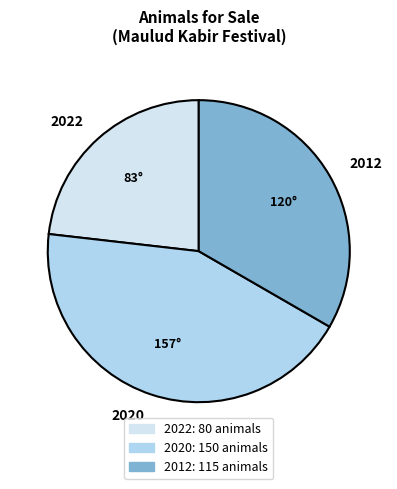

Count the number of slices in the pie.

3